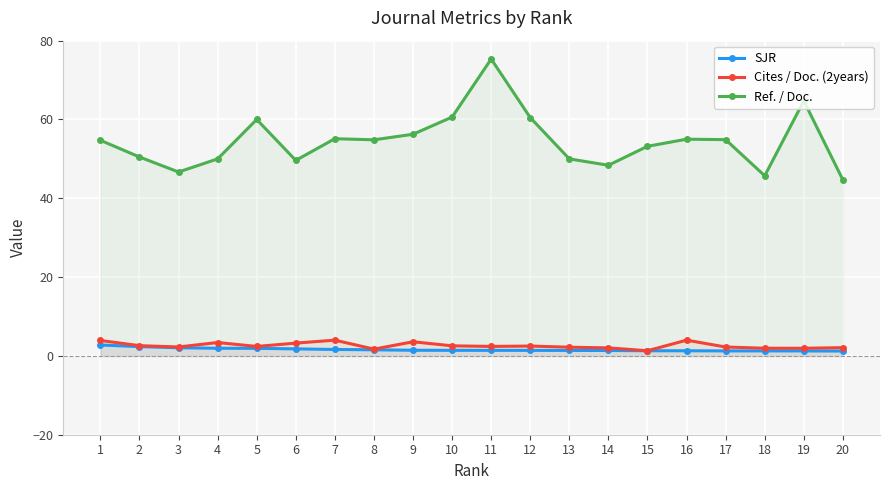

Reading left to right, transcribe all the data shown in this chart.

SJR: 1=2.8	2=2.4	3=2.1	4=1.9	5=1.9	6=1.8	7=1.6	8=1.6	9=1.4	10=1.4	11=1.4	12=1.4	13=1.4	14=1.4	15=1.3	16=1.3	17=1.3	18=1.3	19=1.3	20=1.2
Cites / Doc. (2years): 1=3.9	2=2.6	3=2.3	4=3.4	5=2.4	6=3.2	7=4.0	8=1.7	9=3.6	10=2.6	11=2.4	12=2.5	13=2.2	14=2.0	15=1.3	16=4.0	17=2.3	18=1.9	19=1.9	20=2.1
Ref. / Doc.: 1=54.7	2=50.5	3=46.7	4=50.0	5=60.0	6=49.6	7=55.1	8=54.8	9=56.2	10=60.6	11=75.3	12=60.5	13=50.0	14=48.4	15=53.2	16=55.0	17=54.9	18=45.7	19=64.7	20=44.7